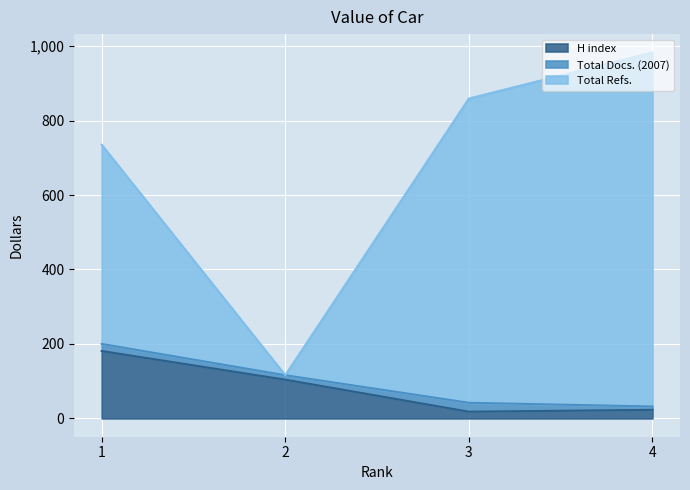

List the labels in order of Total Refs. value, largest first.

4, 3, 1, 2